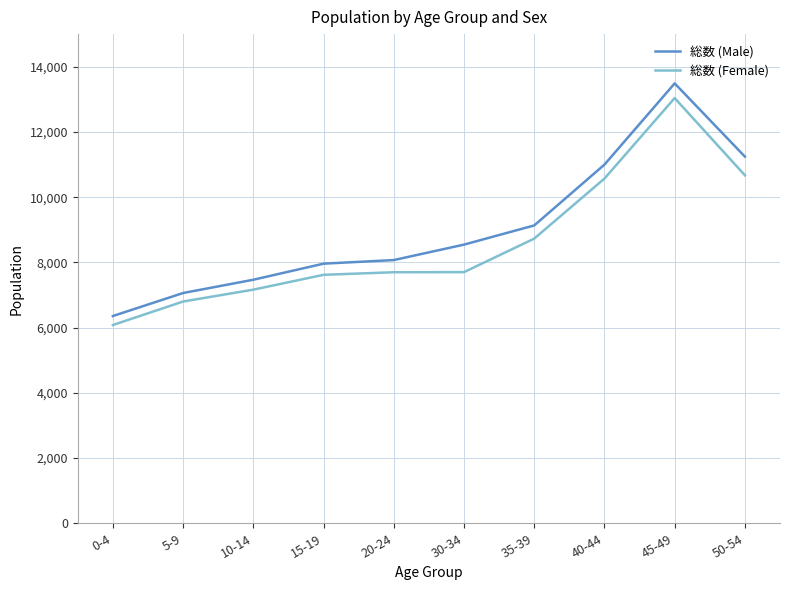

What is the lowest value of the 総数 (Male) series?

6355